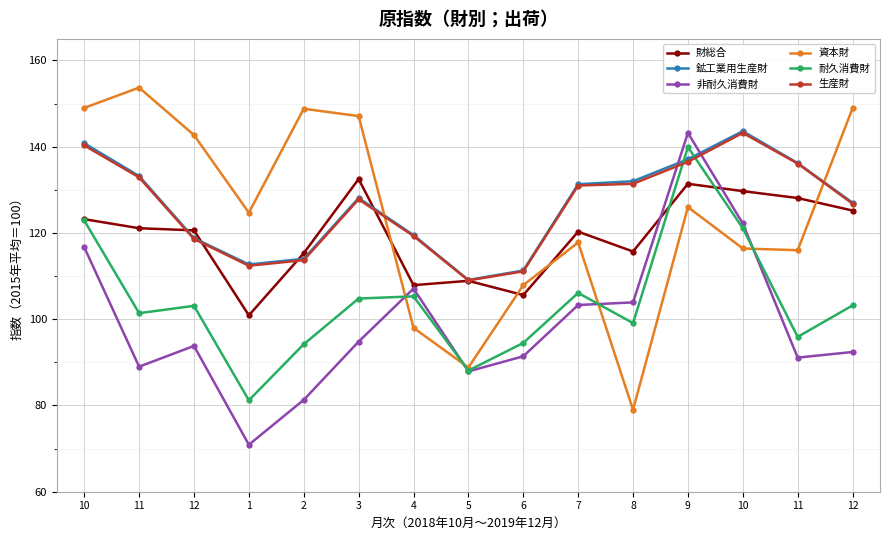

How many lines are shown in the chart?

6